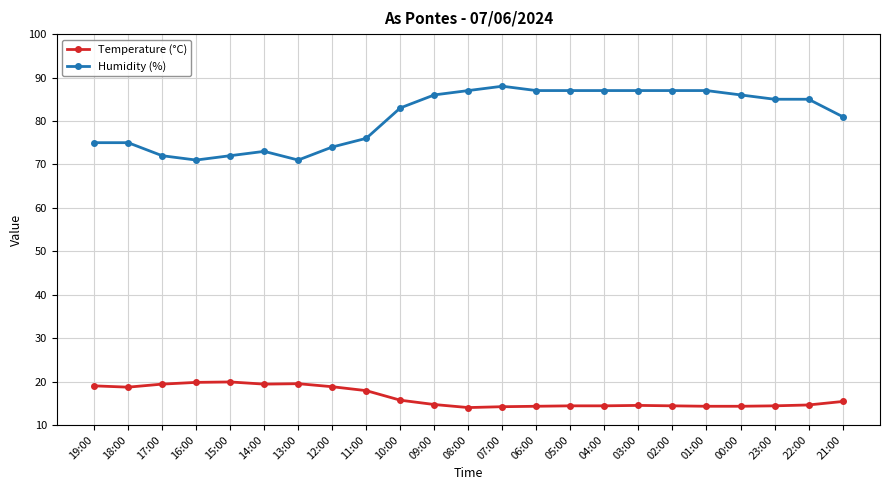

What is the maximum value shown in the chart?

88.0